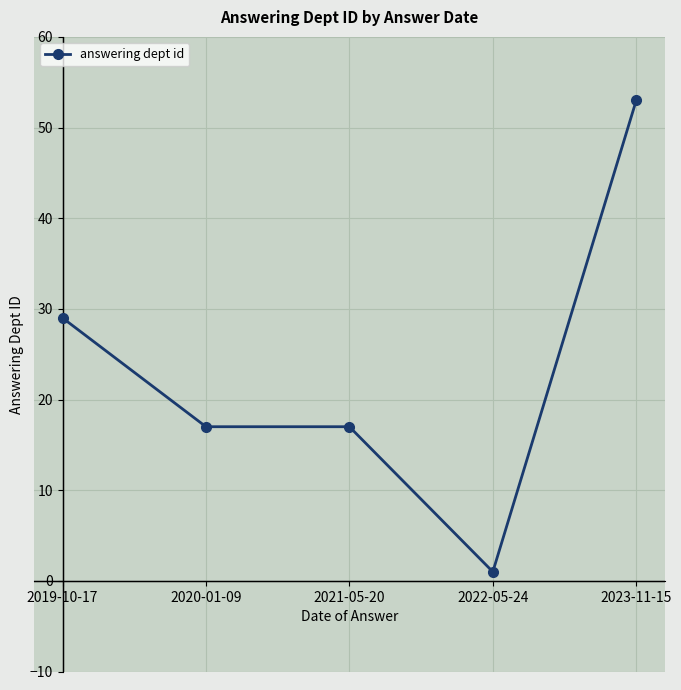

The value at 2023-11-15 is 20. True or false?

False